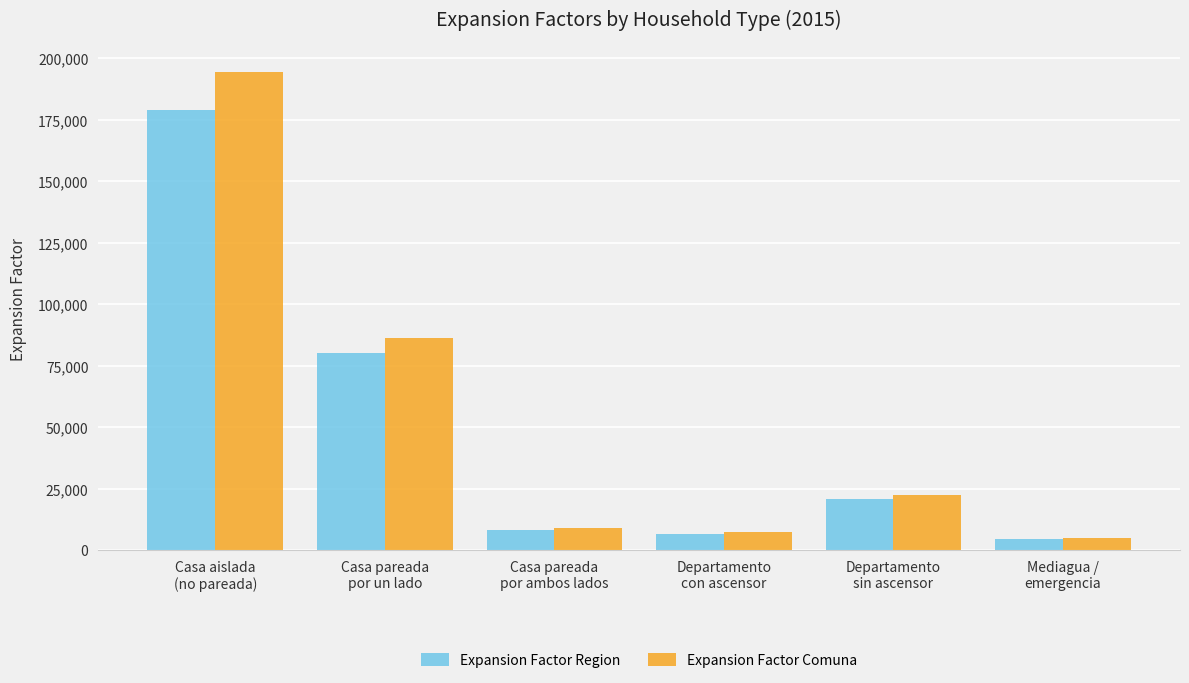

What is the difference between the highest and lowest values at Casa pareada
por un lado?

6006